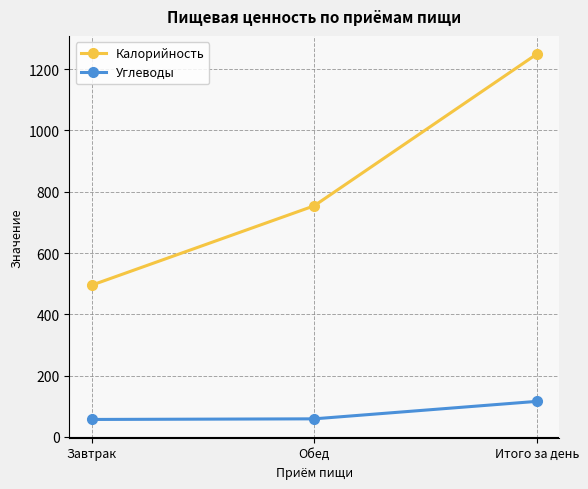

How many series are shown in this chart?

2